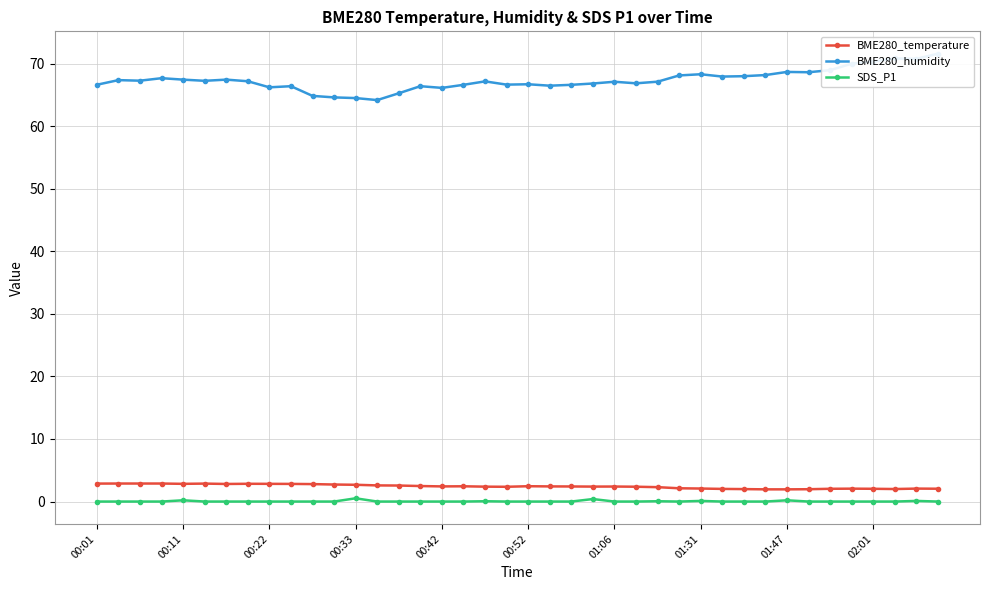

Is it true that BME280_temperature equals 5.0 at 01:31?

False